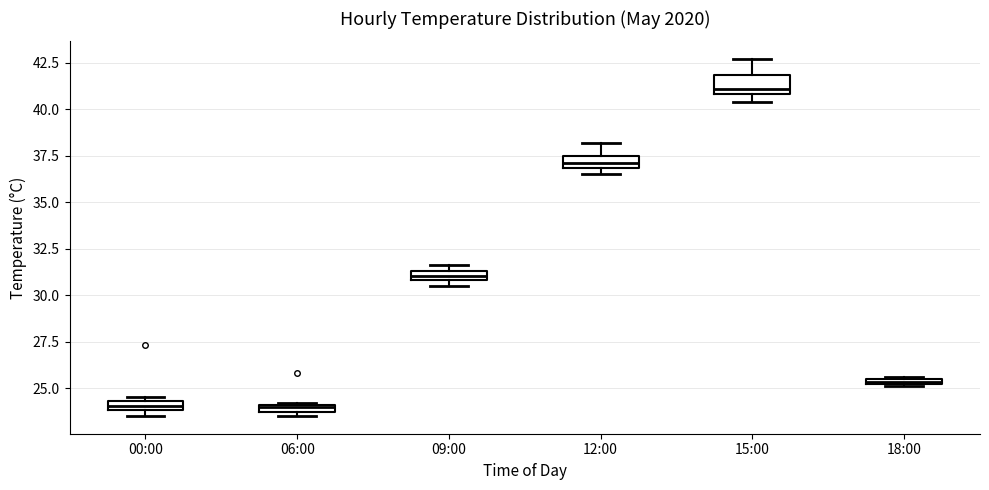

Where is the lower edge of the box for 18:00 on the y-axis? The values are not printed on the chart, so give them approximately, as read against the axis.

25.0